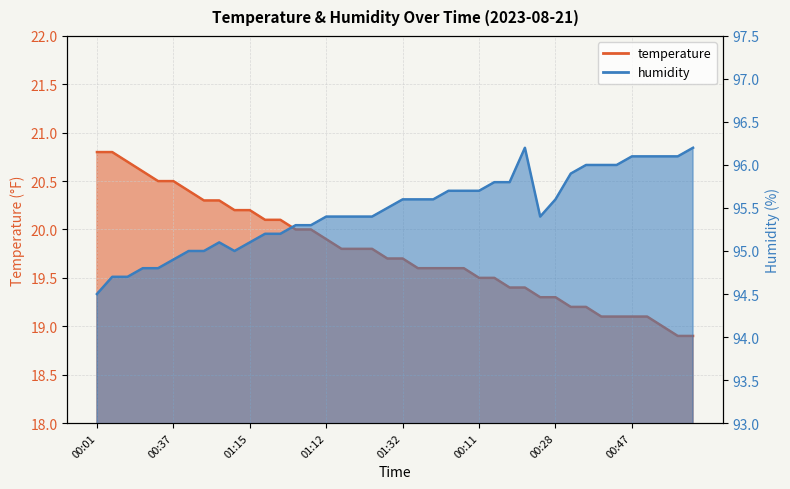

True or false: temperature has a value of 32.3 at 01:15.

False